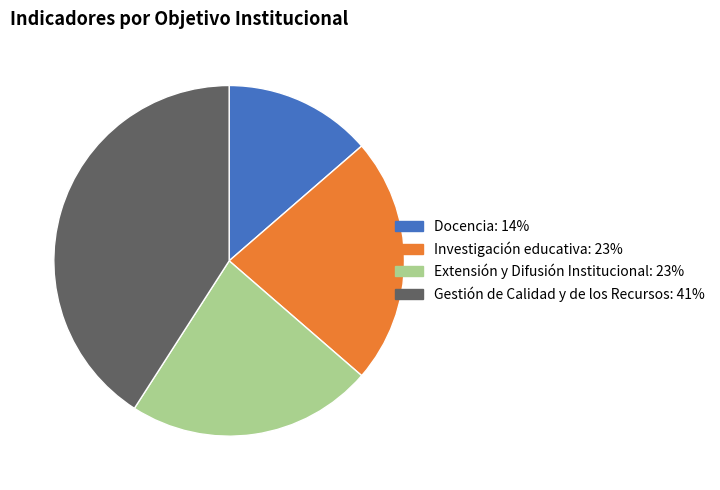

Does Docencia account for over 50% of the chart?

No